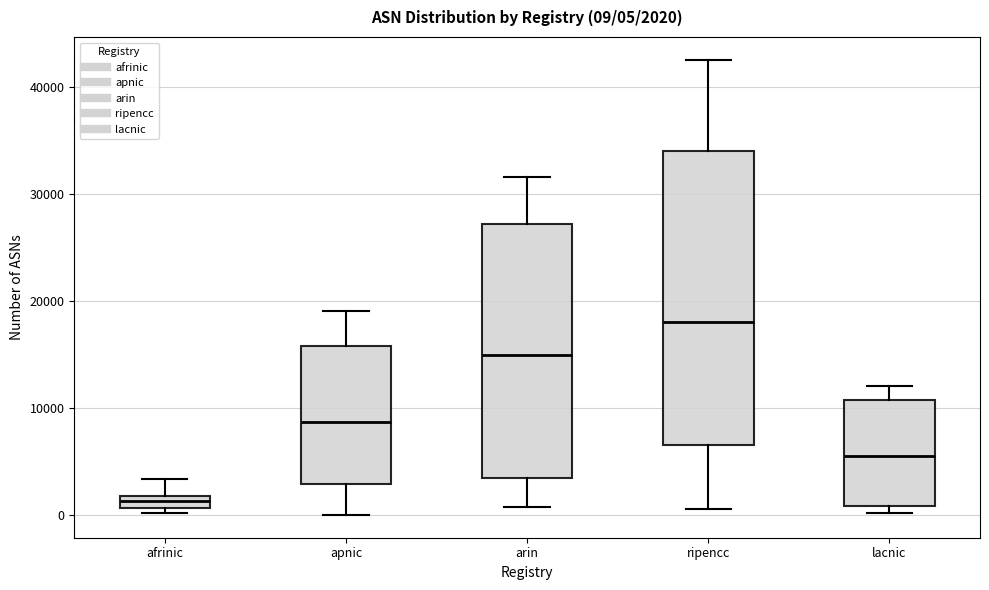

Which box has the lowest median line?

afrinic